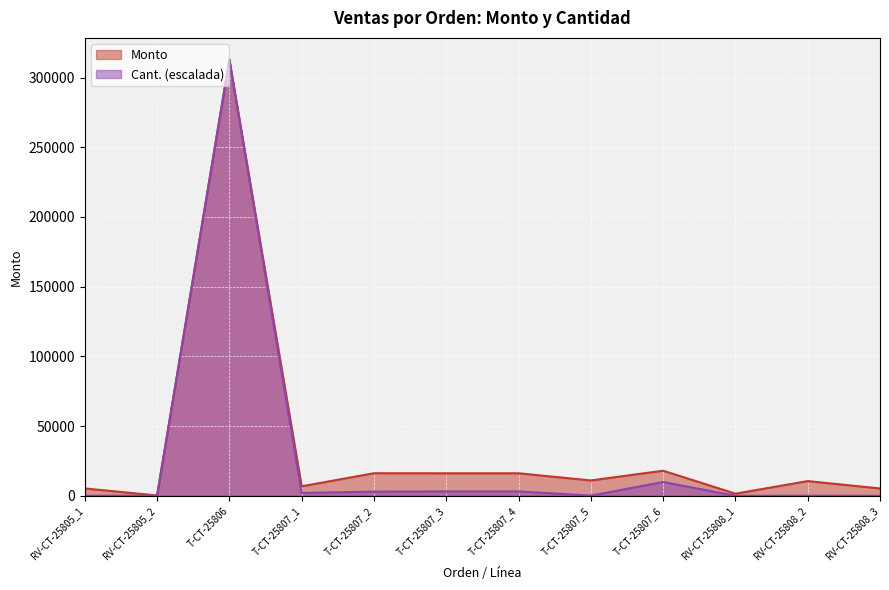

List the series in order of their peak value, lowest first.

Monto, Cant.